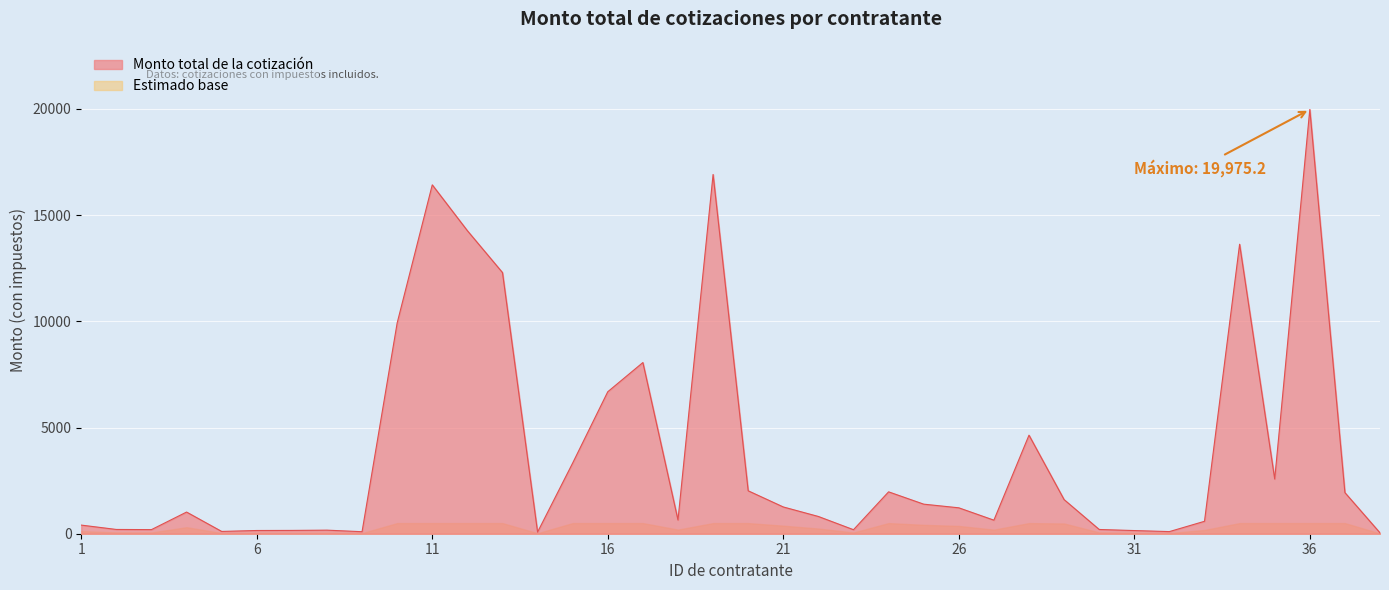

Reading right to left, list all the values displayed in this chart.

38=40.6	37=1935.7	36=19975.2	35=2575.0	34=13630.0	33=585.2	32=100.0	31=149.0	30=200.0	29=1606.5	28=4640.0	27=638.0	26=1220.0	25=1392.0	24=1972.0	23=189.0	22=812.0	21=1260.0	20=2021.1	19=16914.7	18=646.0	17=8060.0	16=6685.1	15=3329.2	14=77.0	13=12296.0	12=14268.0	11=16425.6	10=9923.8	9=95.0	8=168.2	7=155.7	6=151.9	5=107.7	4=1020.0	3=193.1	2=200.8	1=406.0